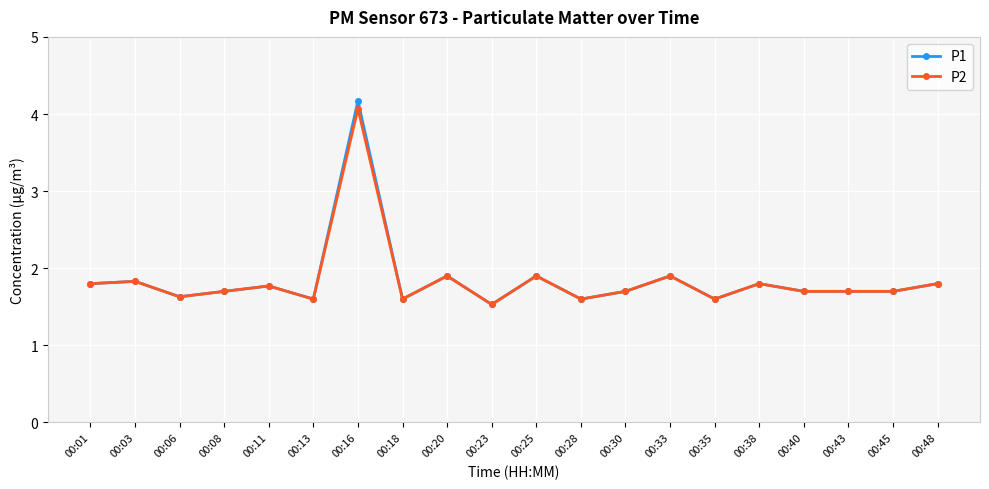

What is the total value across all series at 00:48?

3.6